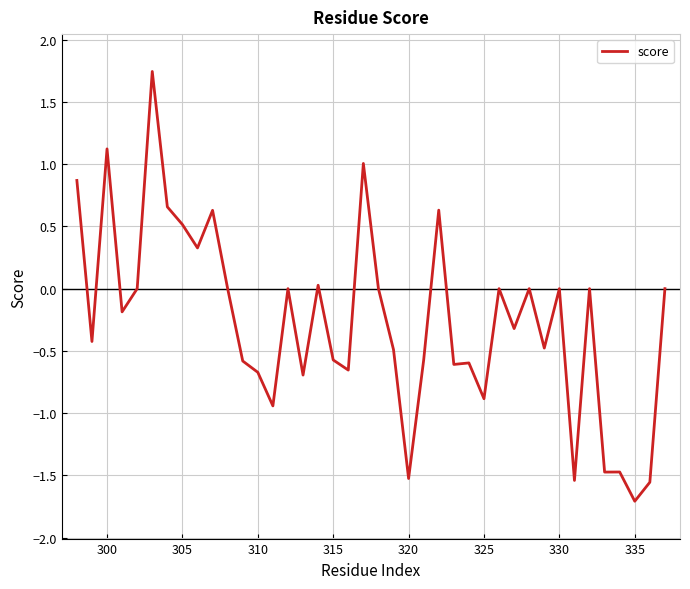

What is the minimum value shown in the chart?

-1.7